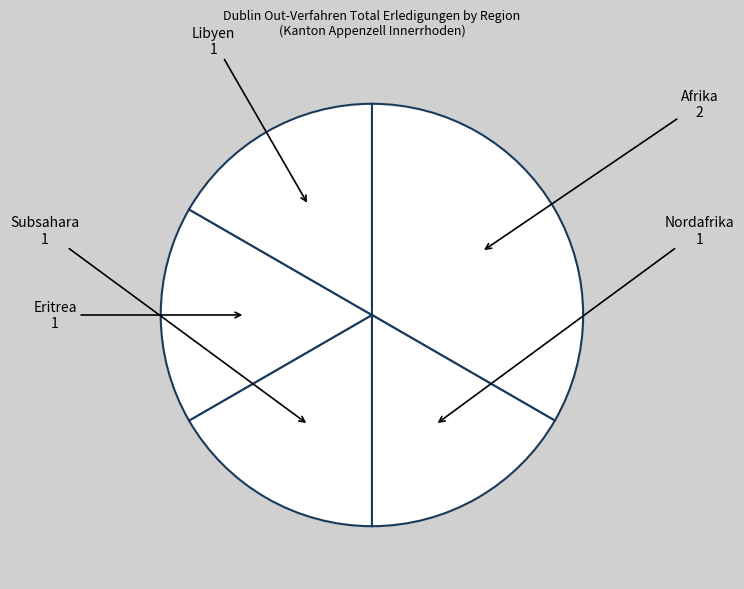

Does any single category account for the majority?

No